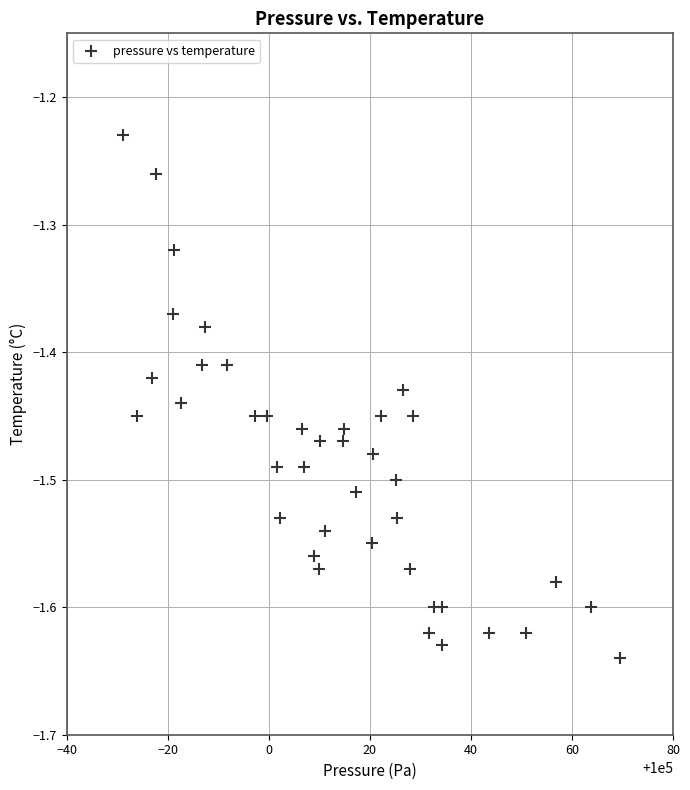

What is the range of Y values (max minus min)?

0.4